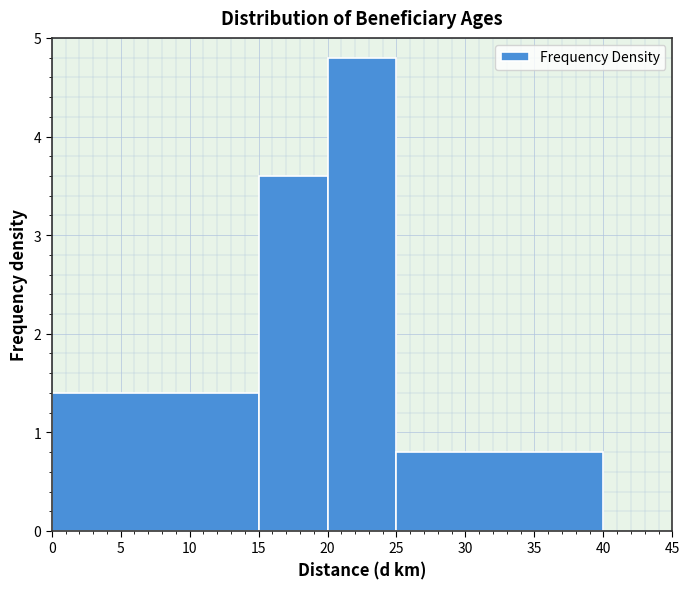

How tall is the bar that spans 15 to 20 on the x-axis? The values are not printed on the chart, so give them approximately, as read against the axis.

3.6